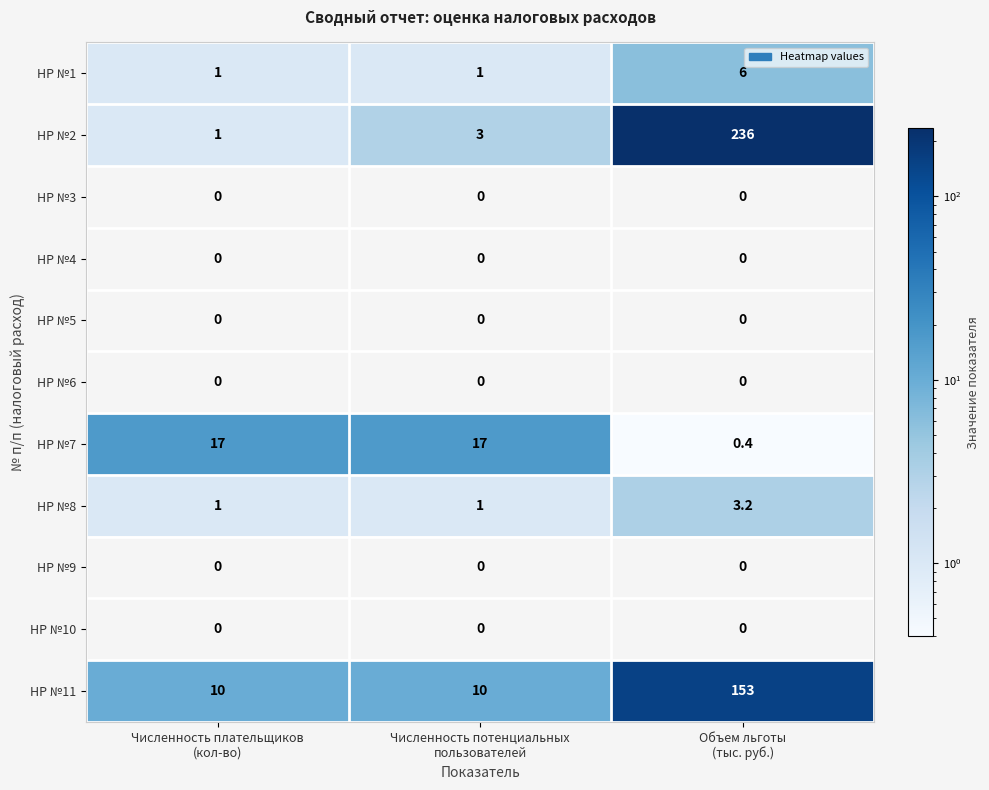

Which series has the largest total across all categories?

НР №2